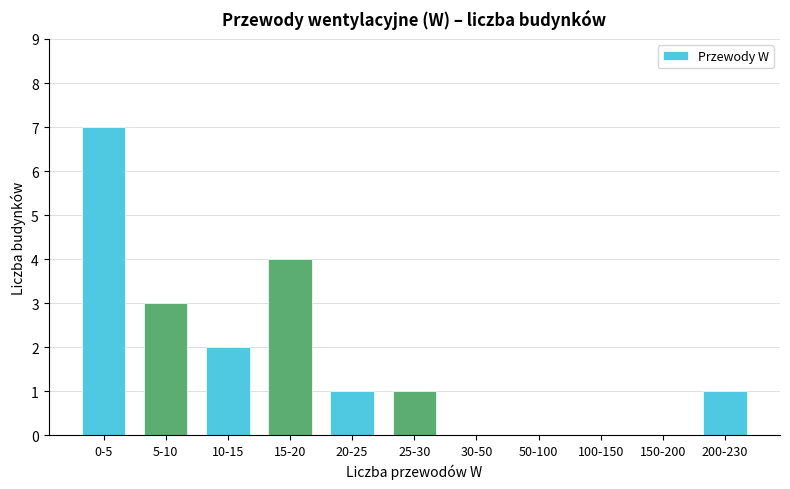

Reading left to right, transcribe all the data shown in this chart.

0-5=7	5-10=3	10-15=2	15-20=4	20-25=1	25-30=1	30-50=0	50-100=0	100-150=0	150-200=0	200-230=1